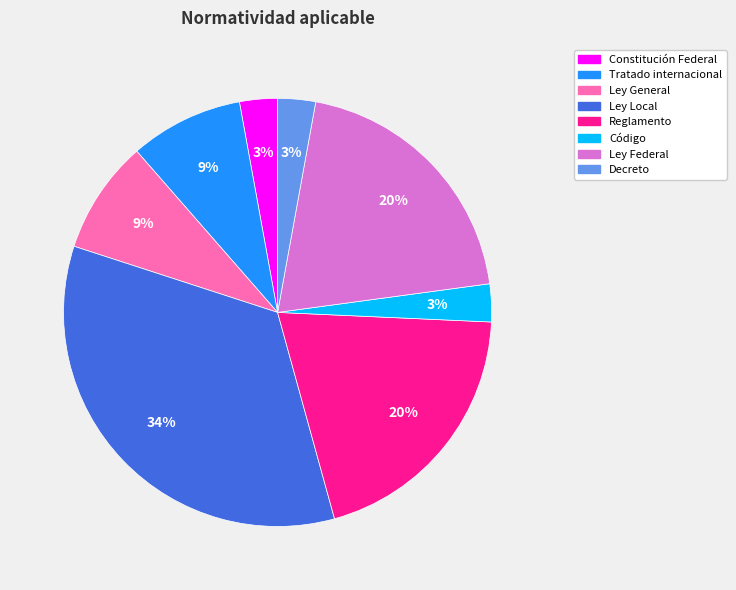

Combined, do Reglamento and Constitución Federal account for over 50%?

No